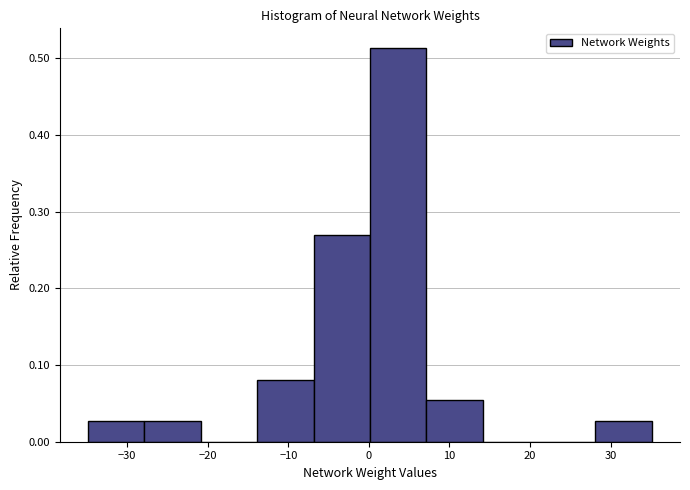

How tall is the bar that spans -14 to -7 on the x-axis? Neither the bar edges nor the heights are printed on the chart, so give them approximately, as read against the axes.

0.08